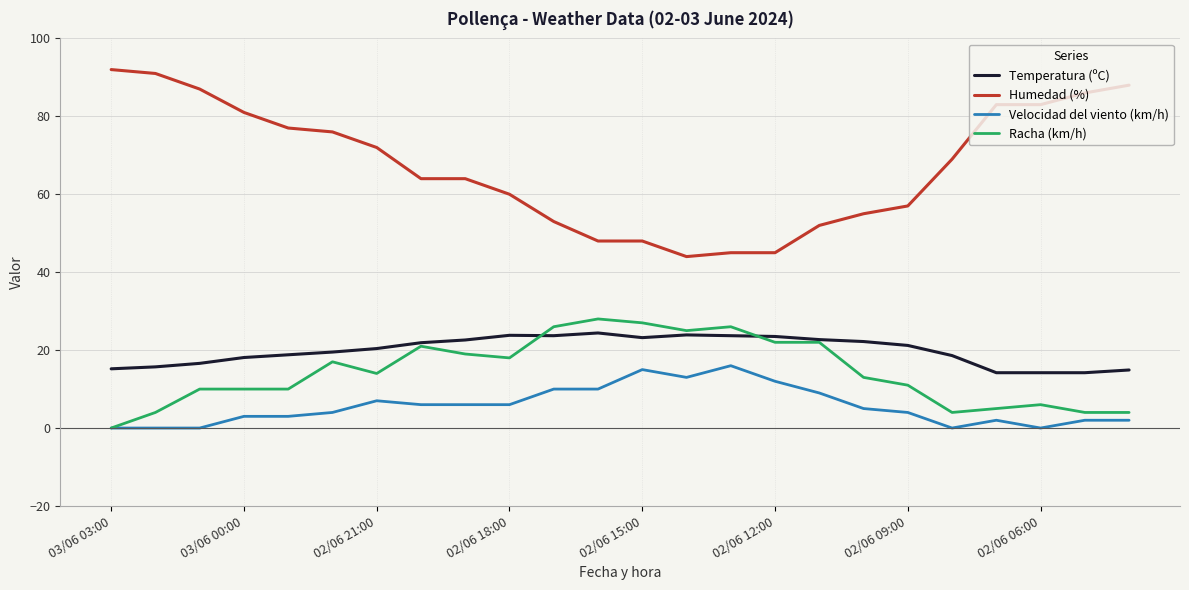

Which series has the largest total across all categories?

Humedad (%)